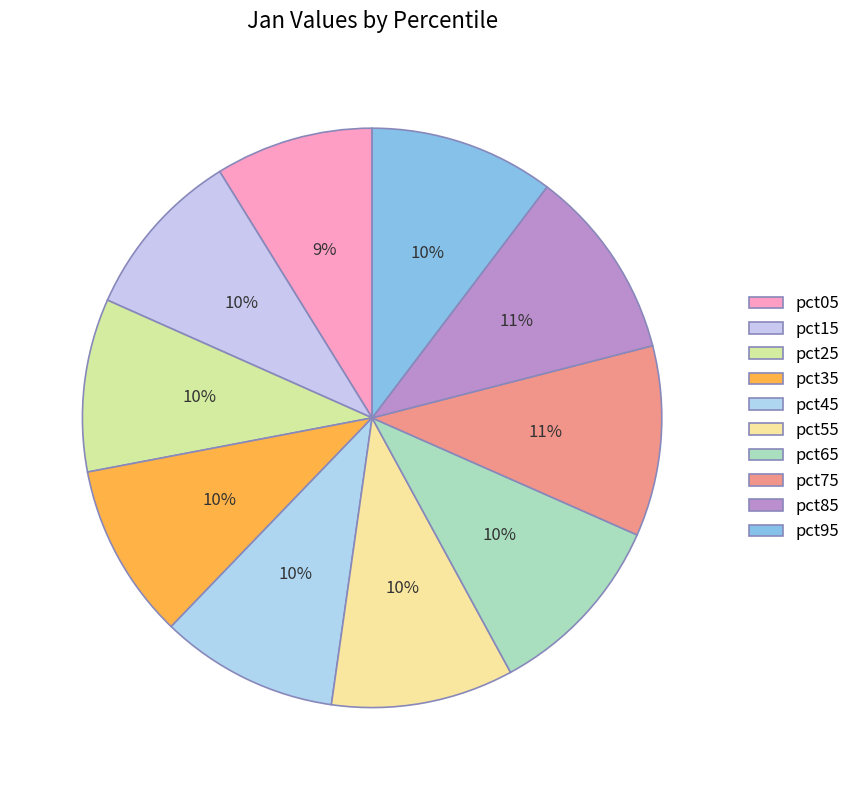

To the nearest percent, what is the combined percentage of pct65 and pct95?

21%